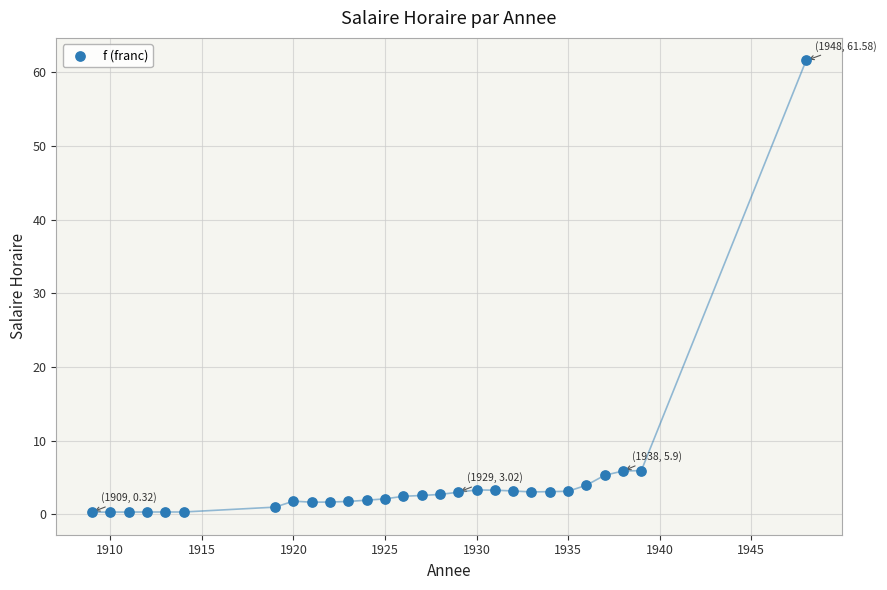

What is the range of X values (max minus min)?

39.0